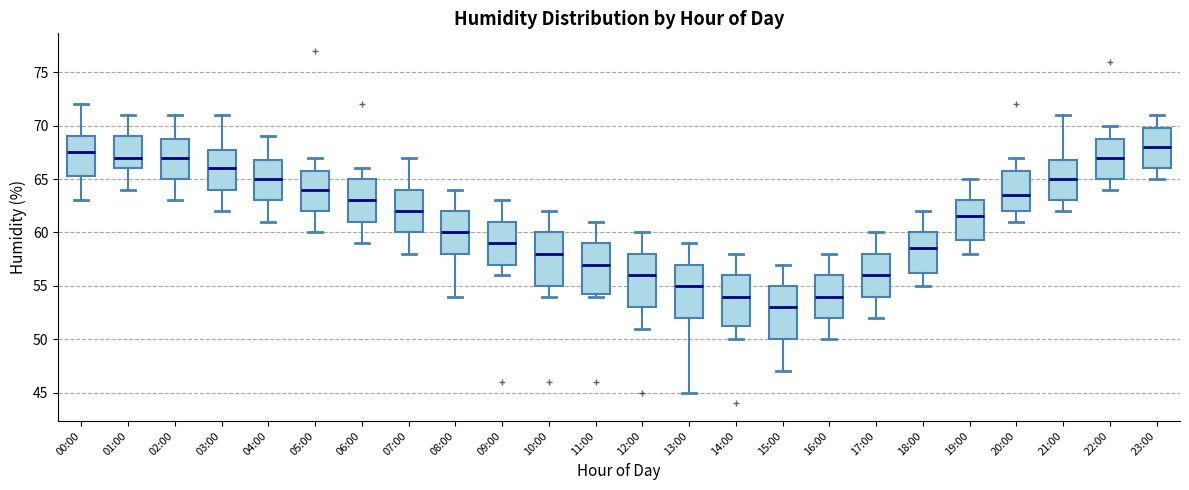

Where does the lower whisker of the box for 08:00 end on the y-axis? The values are not printed on the chart, so give them approximately, as read against the axis.

54.0